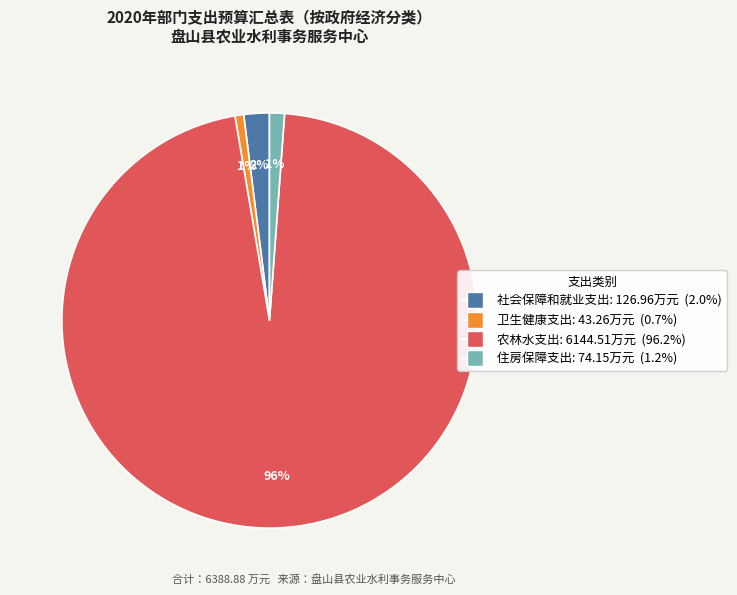

Is 卫生健康支出 the majority of the pie?

No